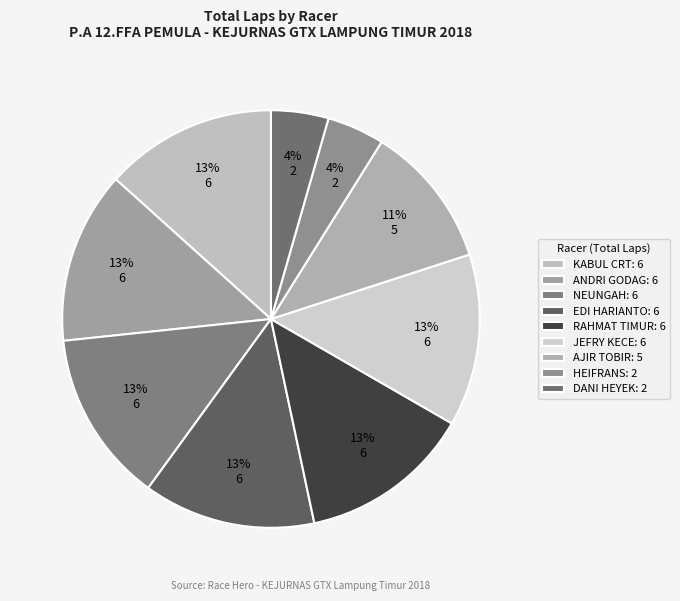

Count the number of slices in the pie.

9